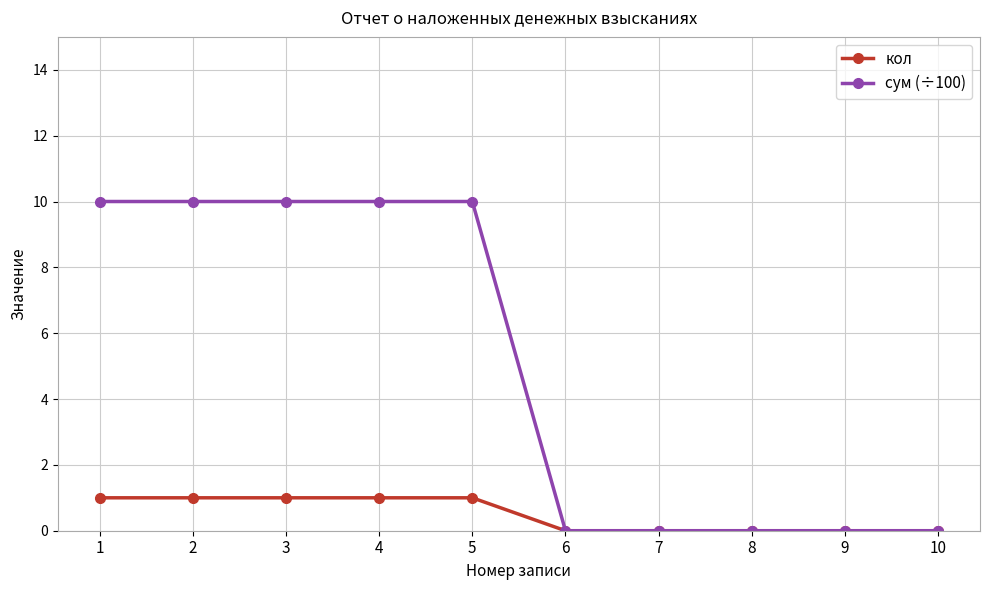

Is the value of сум (÷100) at 8 greater than the value of кол at 2?

No